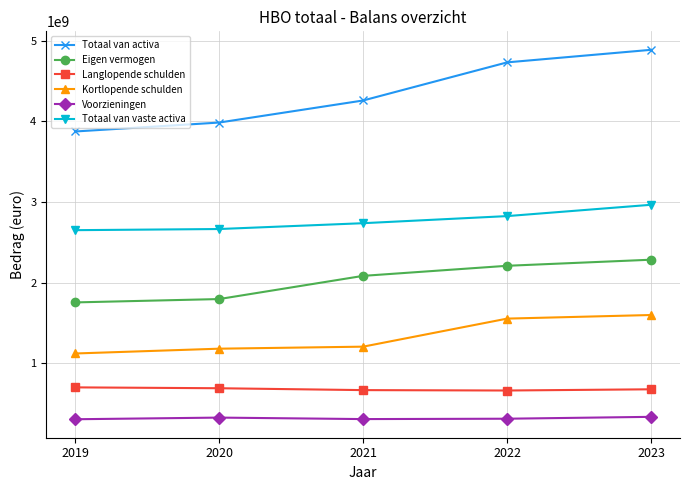

True or false: Eigen vermogen has a value of 1437255524 at 2022.

False